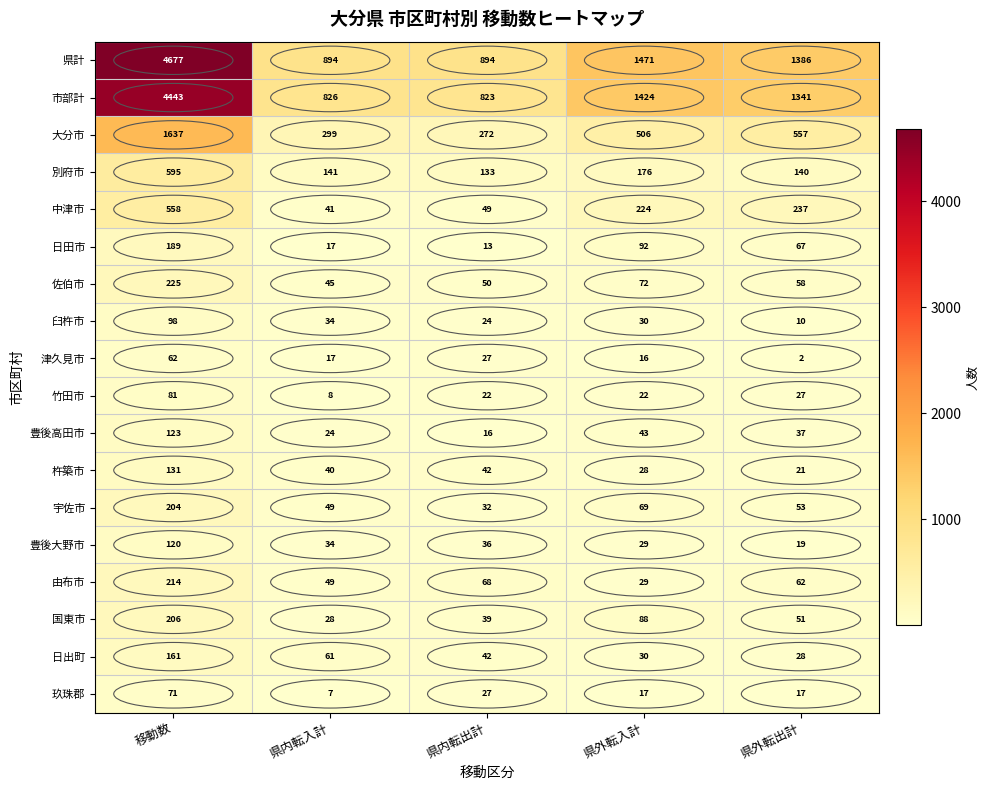

True or false: 市部計 has a value of 194 at 県内転出計.

False